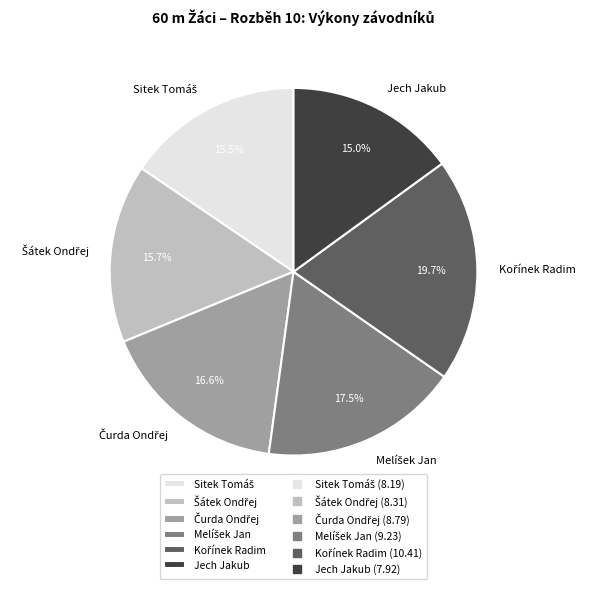

Is Jech Jakub the majority of the pie?

No